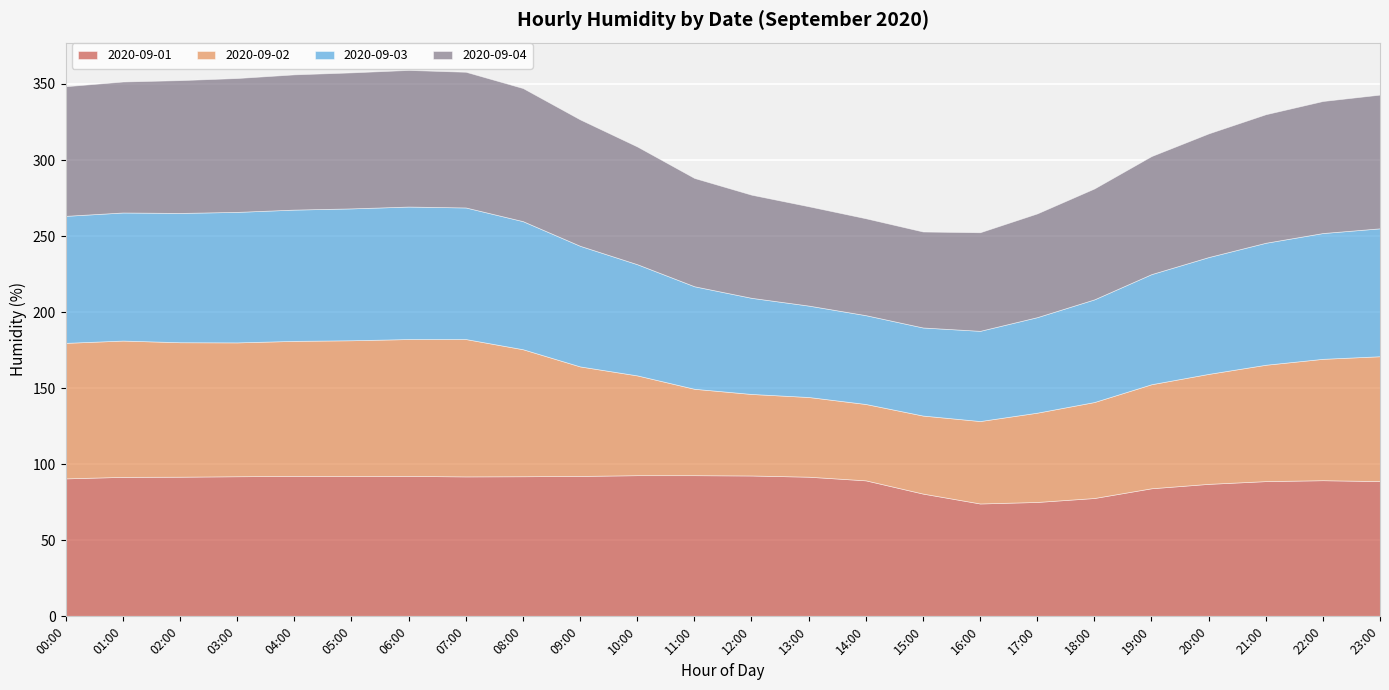

Reading right to left, extract all data points from this chart.

2020-09-01: 88.9	89.5	88.9	87.1	84.2	77.8	75.2	74.2	80.7	89.4	91.8	92.6	92.8	92.8	92.3	92.1	92.0	92.3	92.2	92.3	92.1	91.8	91.7	90.7
2020-09-02: 82.1	79.8	76.5	72.3	68.4	63.1	58.7	54.2	51.3	50.2	52.4	53.6	56.8	65.6	72.0	83.5	90.3	90.0	89.3	88.8	88.0	88.4	89.6	89.1
2020-09-03: 84.1	82.7	80.2	76.8	72.4	67.5	62.8	59.3	57.9	58.4	60.1	63.2	67.4	73.1	79.3	84.2	86.5	87.1	86.7	86.3	85.8	85.0	84.2	83.5
2020-09-04: 87.9	86.8	84.5	81.3	77.6	72.9	68.2	64.8	63.1	63.7	65.3	67.8	71.2	77.4	83.1	87.5	89.2	89.8	89.4	88.9	88.0	87.3	86.1	85.2